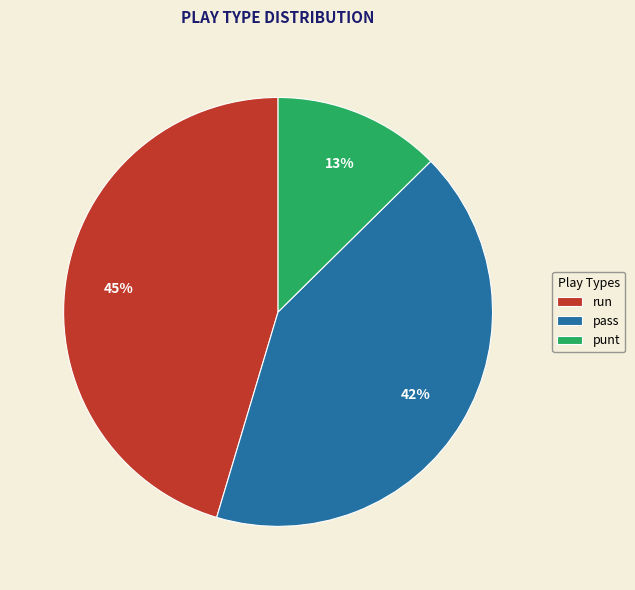

Do run and pass together represent more than half of the pie?

Yes